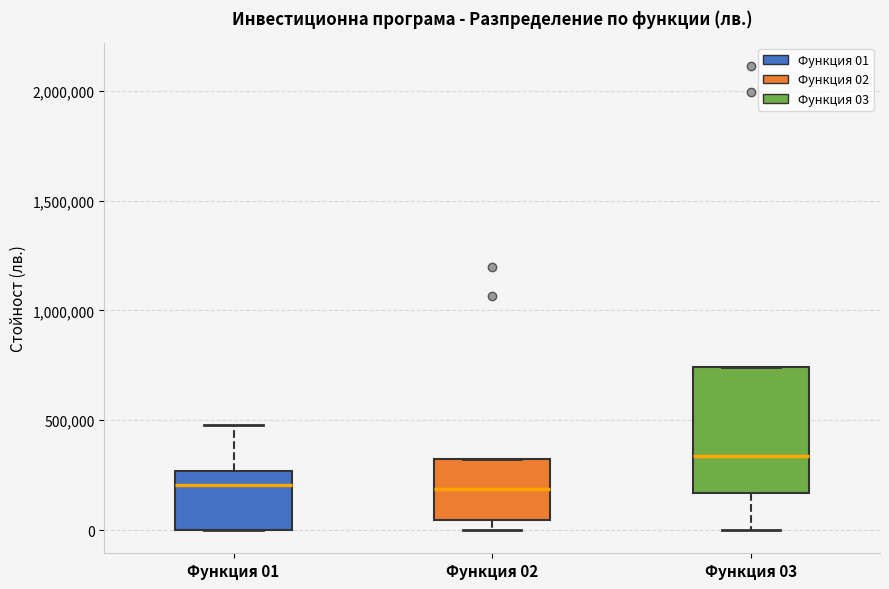

Which box is the tallest, from its lower edge to its upper edge?

Функция 03